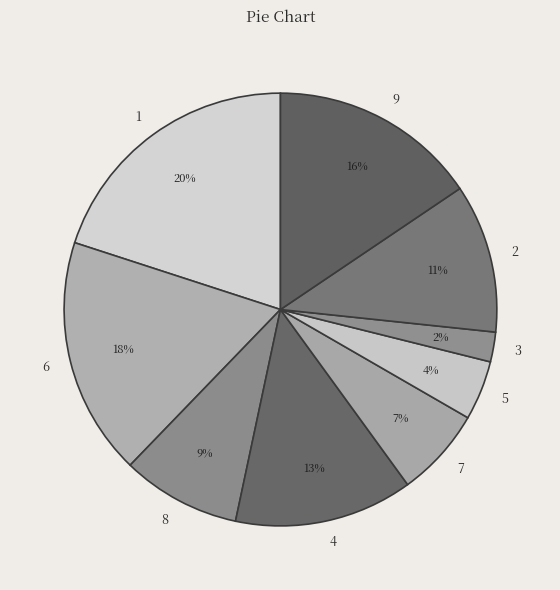

To the nearest percent, what is the difference between the 7 and 8 slice percentages?

2%